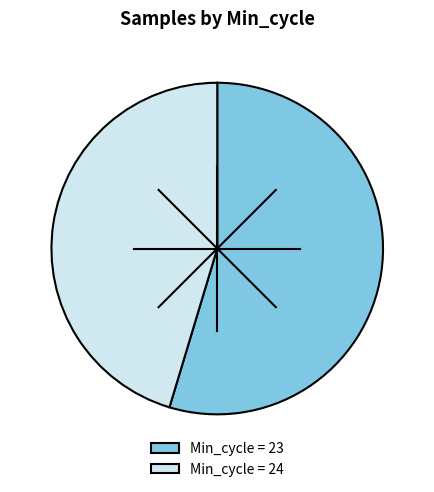

What is the largest slice in the pie chart?

Min_cycle = 23